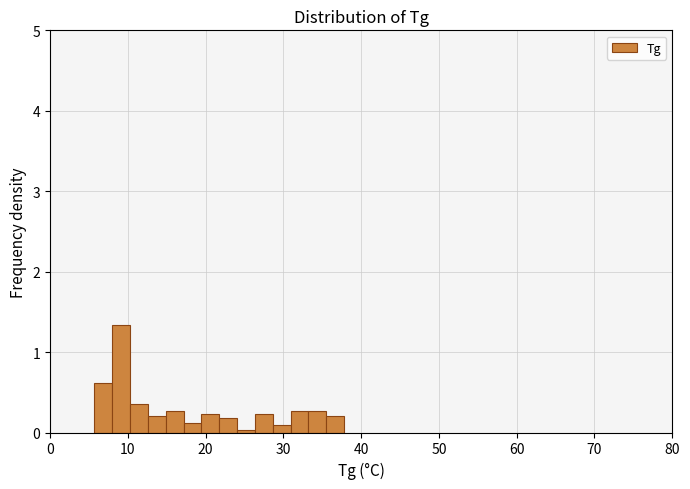

Read against the x-axis, roughly where is the centre of the tallest bar?

9